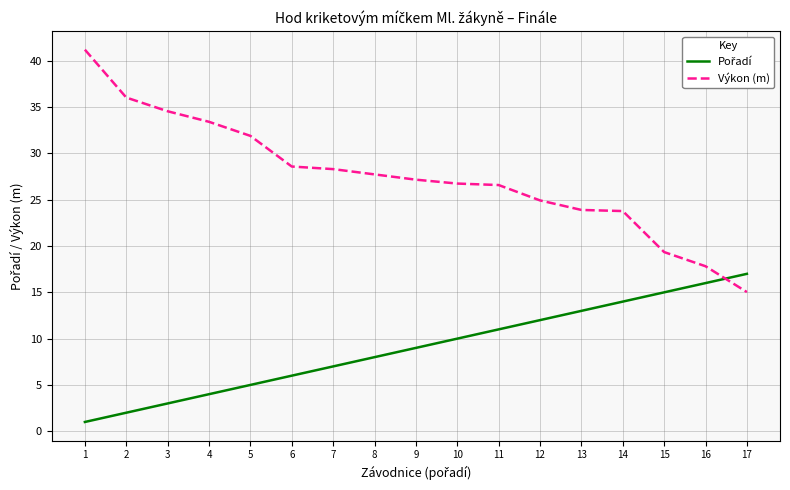

The value of Výkon (m) at 13 is 23.9. True or false?

True